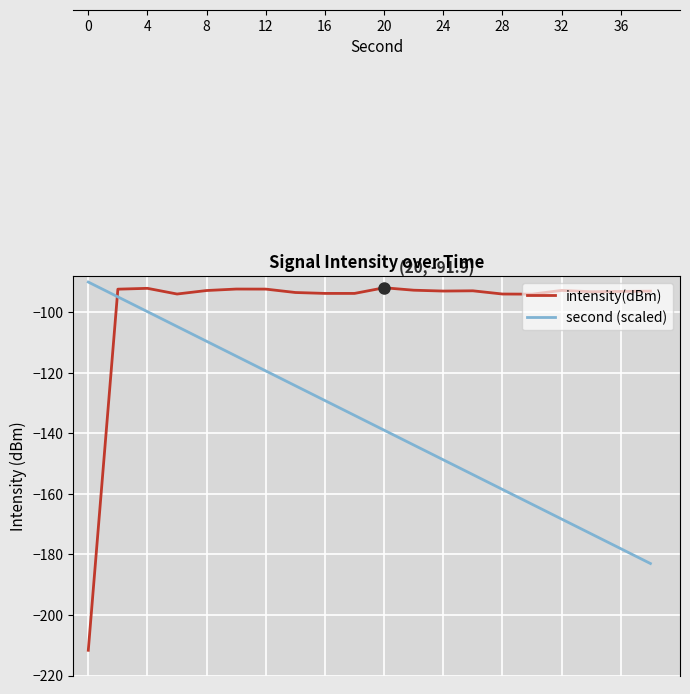

True or false: second (scaled) and intensity(dBm) cross at least once.

True